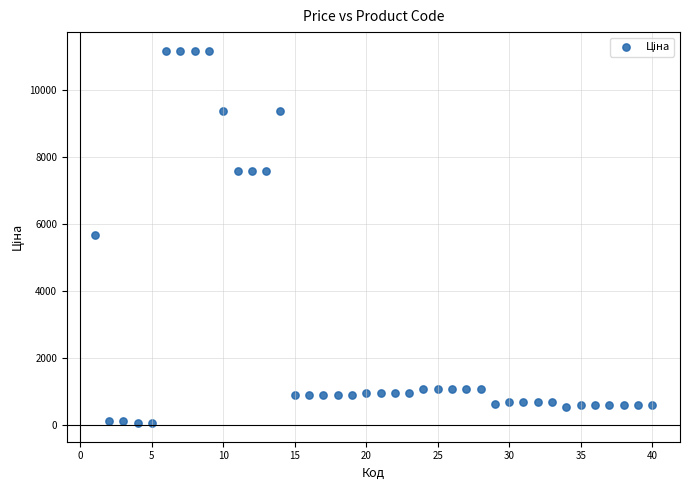

What is the range of Y values (max minus min)?

11131.1